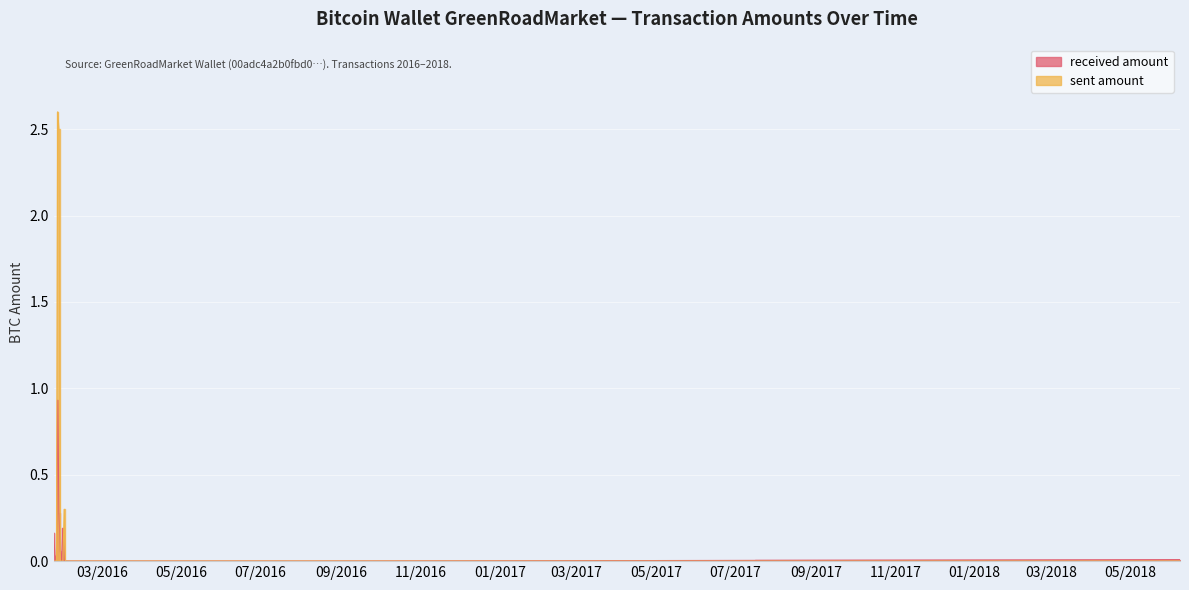

At how many categories does at least one series exceed 0?

9